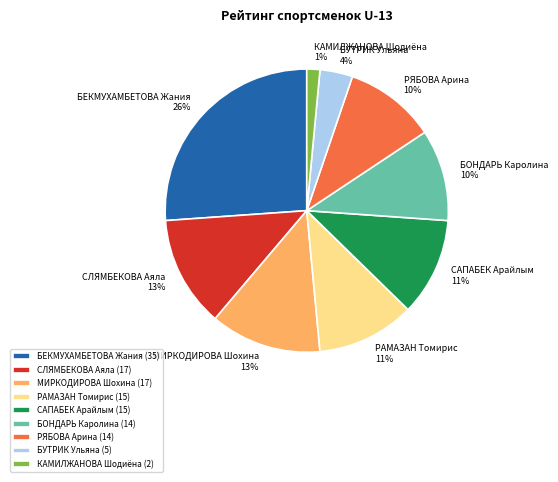

How many segments does this pie chart have?

9